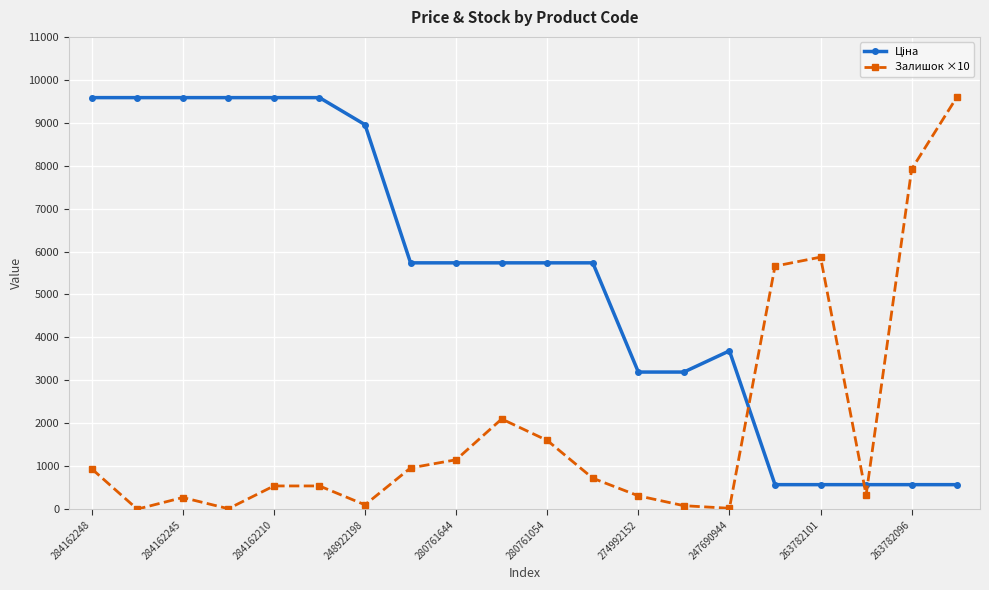

What is the value of the Залишок ×10 point at the 3rd from the left?

270.0